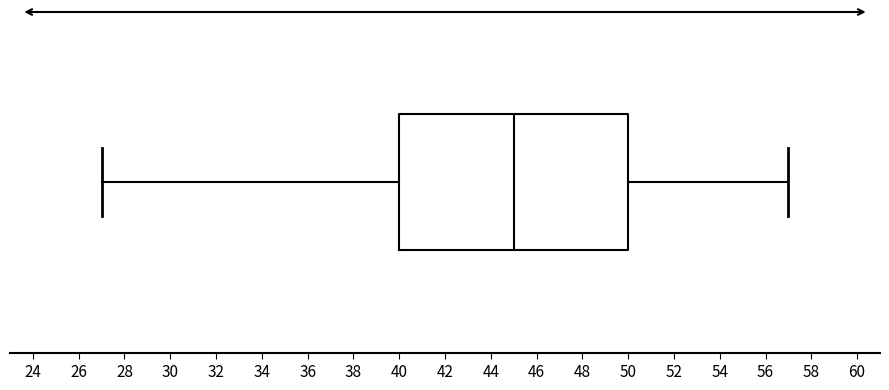

Transcribe this box plot: give where the median line is, the range the box spans, and where the two whiskers end, as read against the x-axis. The values are not printed on the chart, so give them approximately, as read against the axis.

median 45, box 40 to 50, whiskers 27 to 57